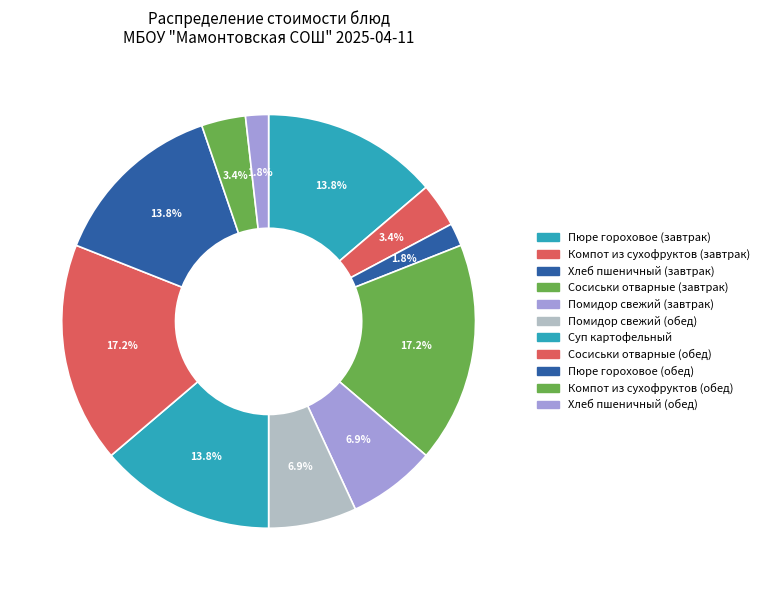

The Хлеб пшеничный (обед) slice represents 2% of the pie. True or false?

True